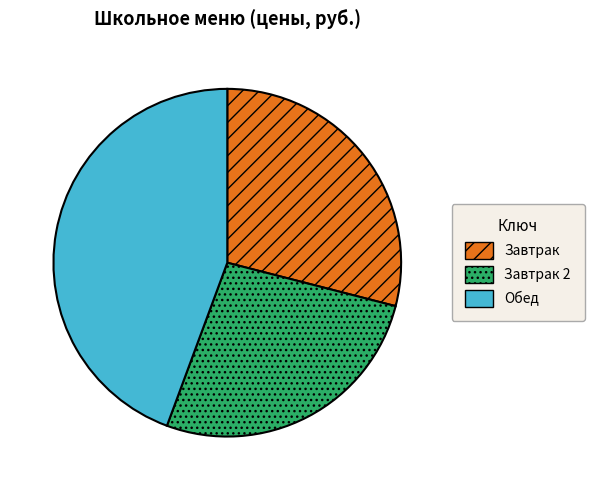

The Завтрак 2 slice represents 27% of the pie. True or false?

True